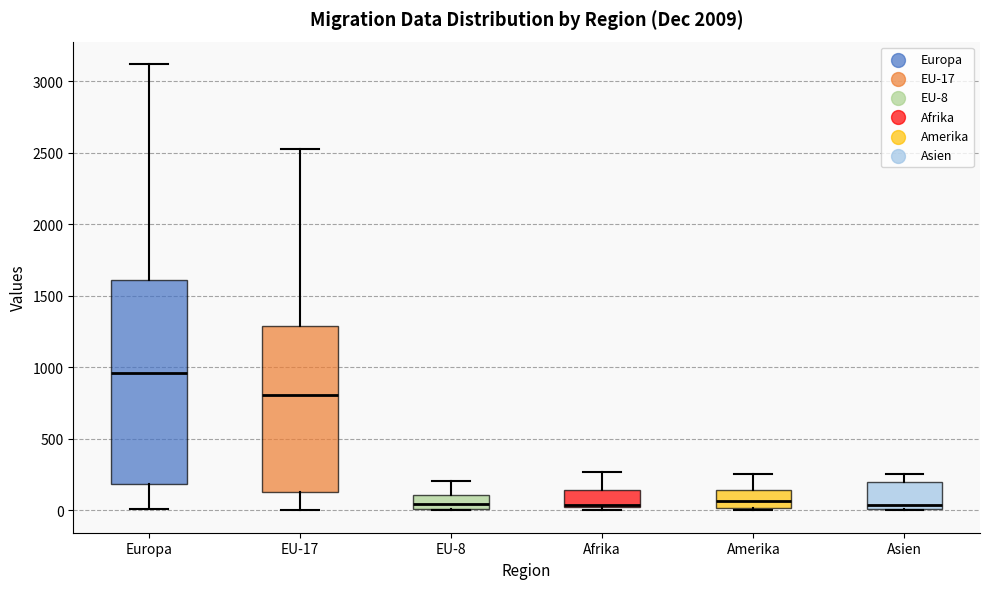

Which box has the highest median line?

Europa